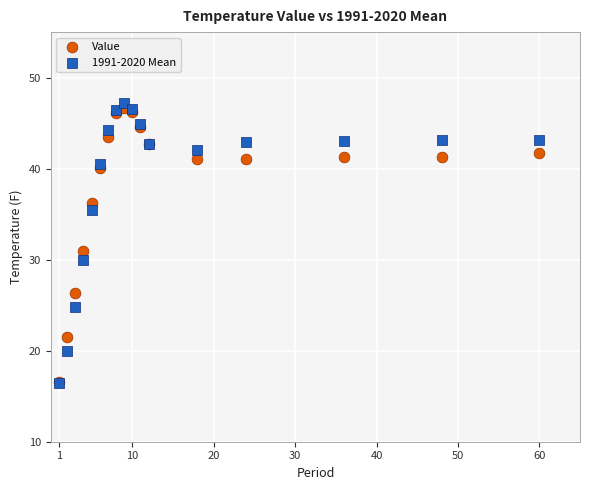

What are all the series names shown in the legend?

Value, 1991-2020 Mean